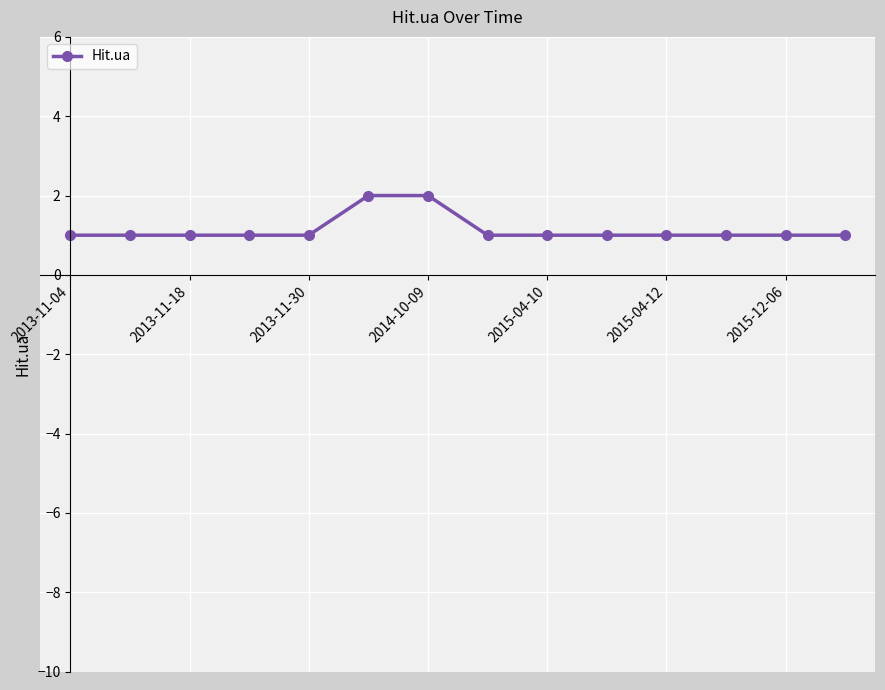

What is the value of the 7th point from the left?

2